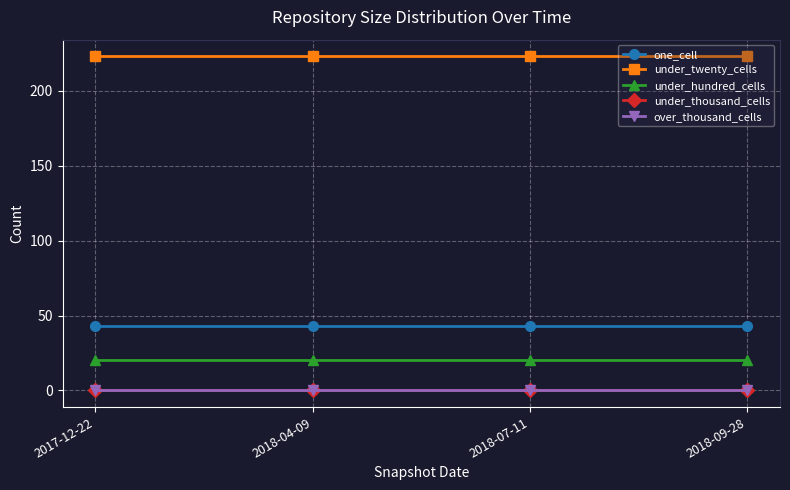

Which series changed the most between 2017-12-22 and 2018-07-11?

one_cell